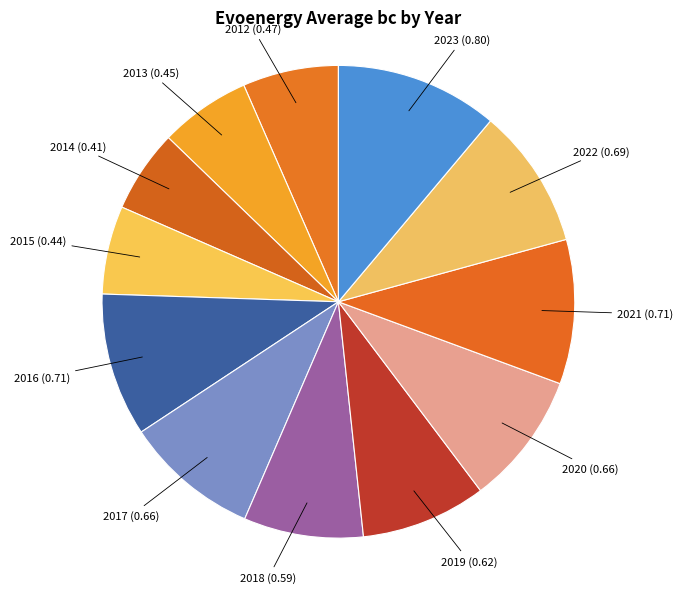

Combined, do 2013 and 2014 account for over 50%?

No